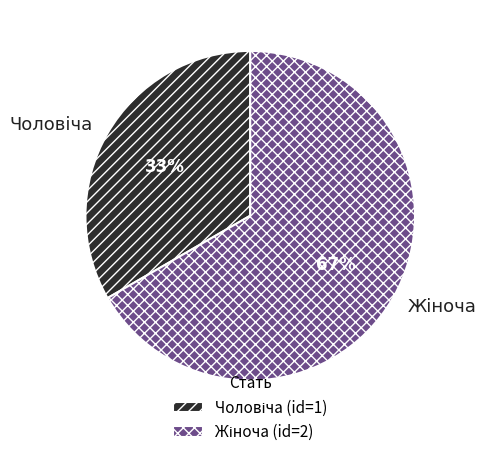

Does any single category account for the majority?

Yes